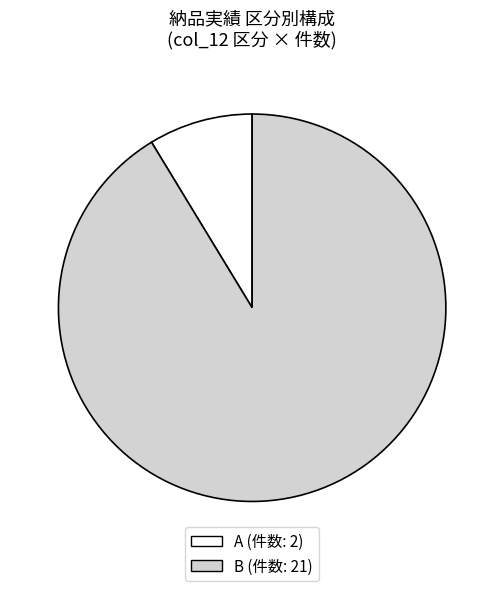

Is there any slice that represents more than half of the pie?

Yes